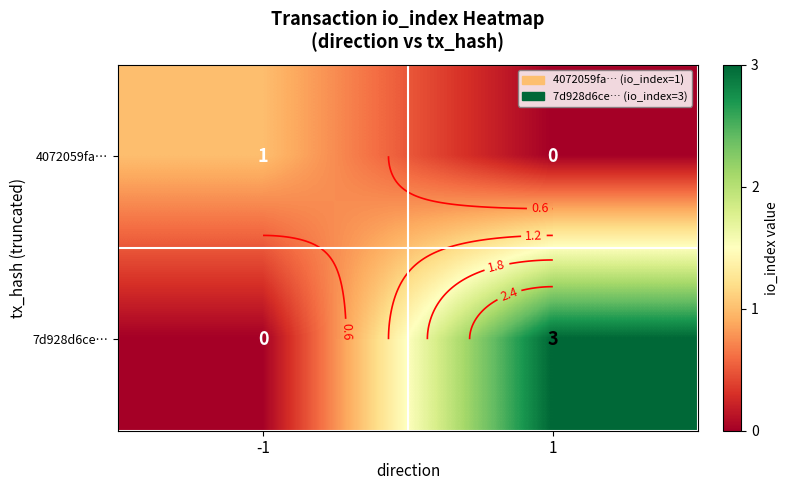

Rank the series by their maximum value, from lowest to highest.

4072059fa…, 7d928d6ce…